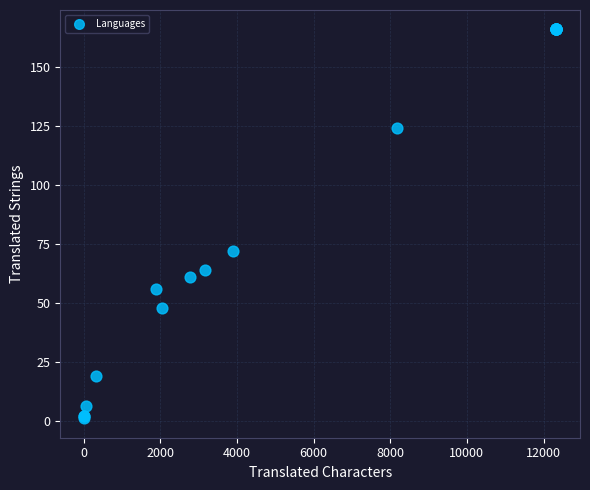

What Y value in the scatter plot is closest to 83?

72